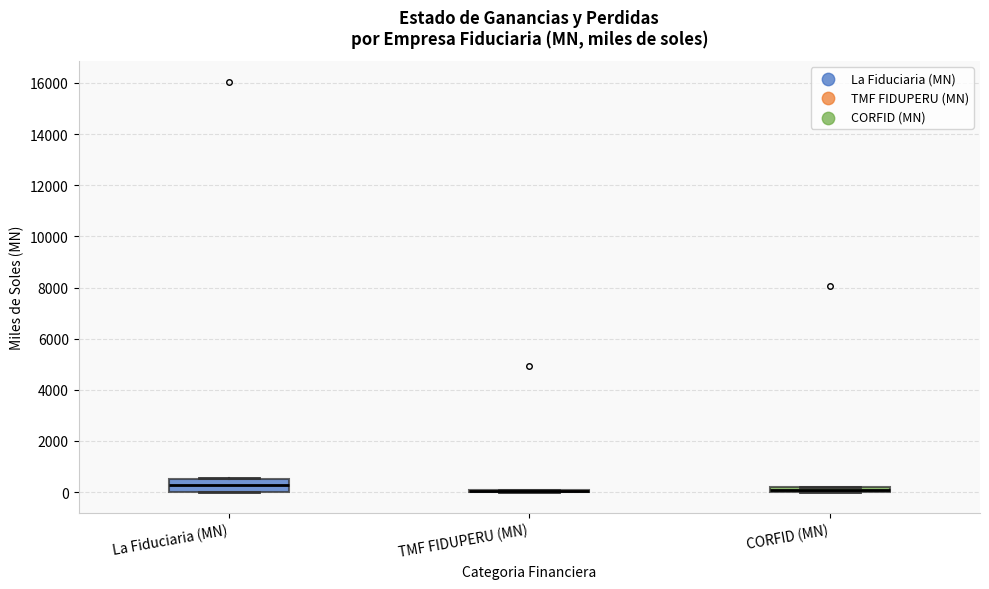

Comparing the boxes themselves (not the whiskers), which one is the tallest?

La Fiduciaria (MN)